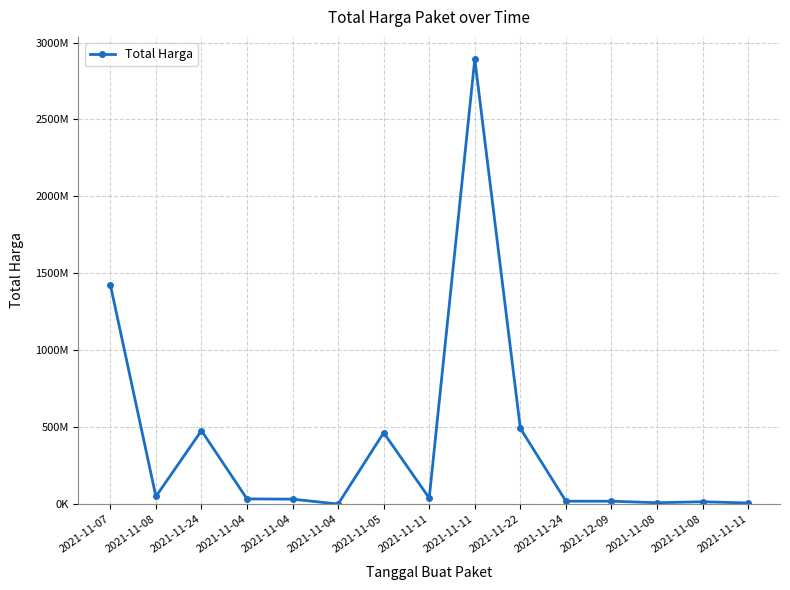

At which category does the data reach its first local peak?

2021-11-24